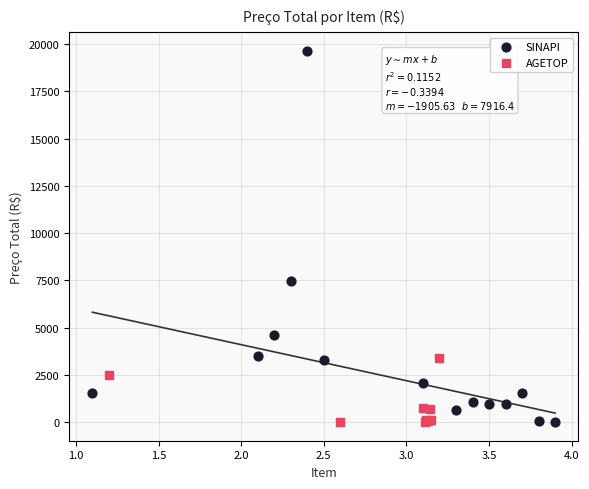

Which series has the widest spread of Y values?

SINAPI